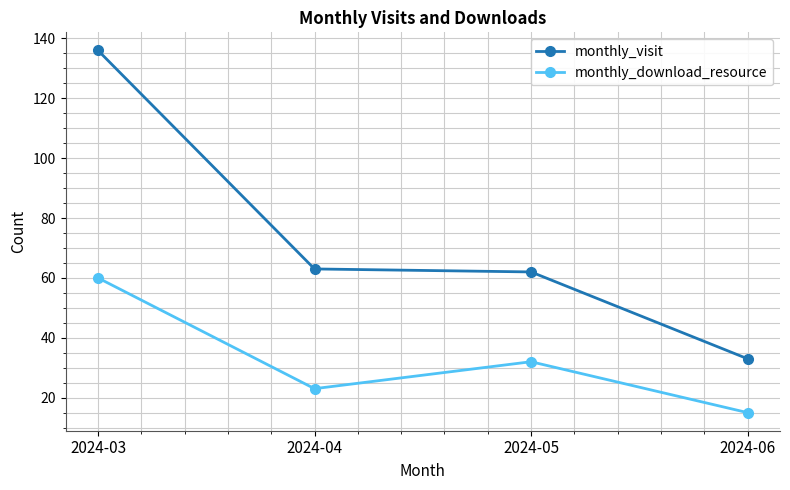

What is the spread (max minus min) of values at 2024-04?

40